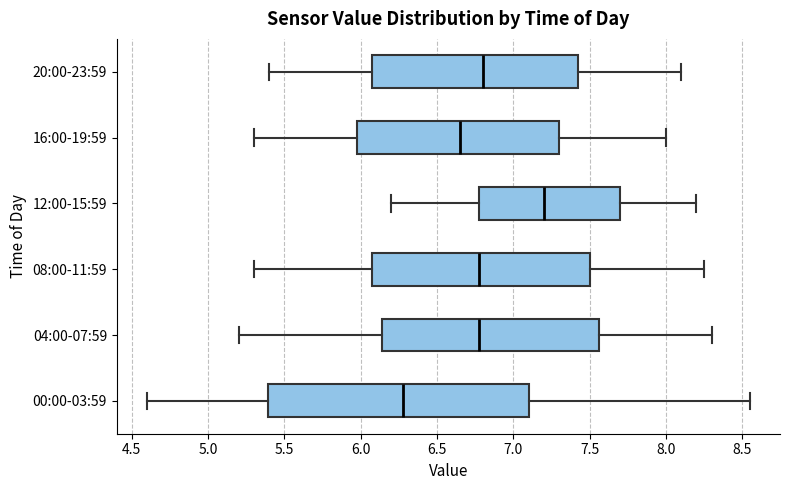

Where does the left whisker of the box for 12:00-15:59 end on the x-axis? The values are not printed on the chart, so give them approximately, as read against the axis.

6.20